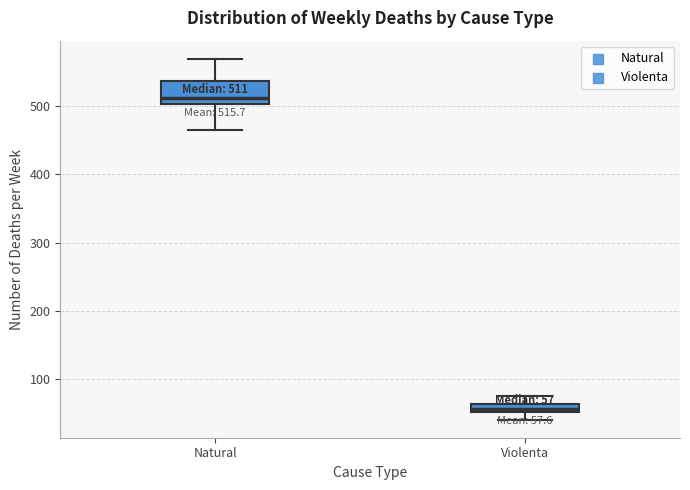

Which box has the highest median line?

Natural